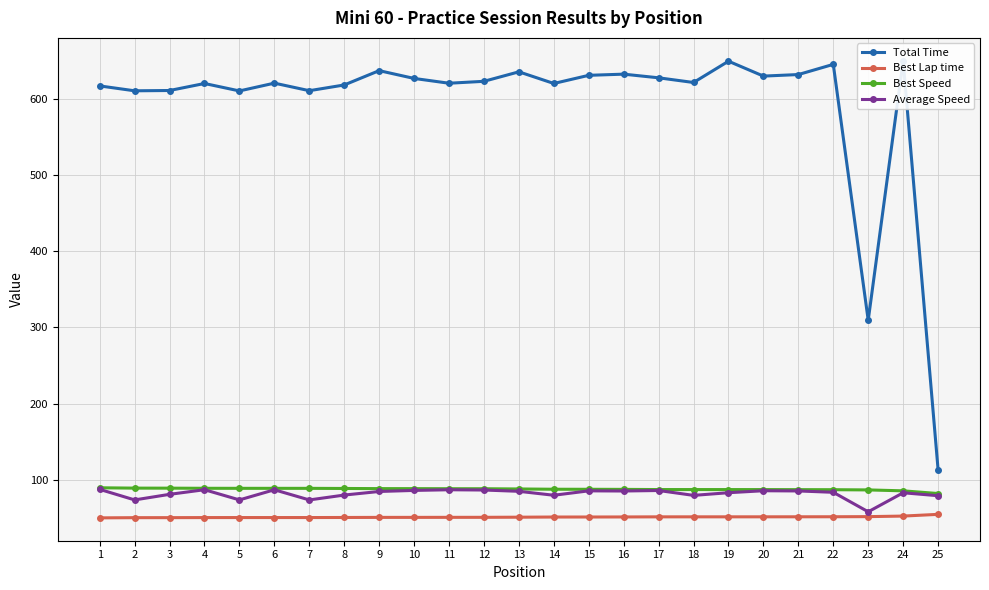

What is the difference between the maximum and minimum values in the Average Speed series?

29.4